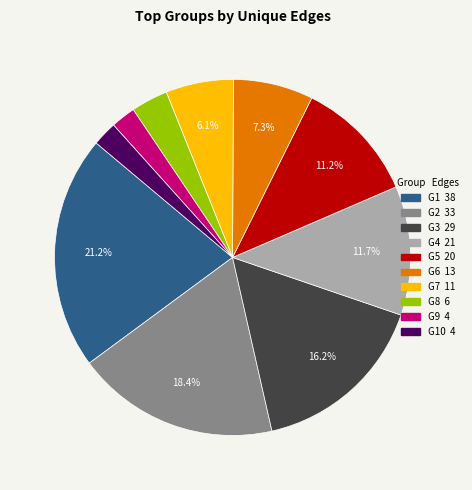

Does any single category account for the majority?

No